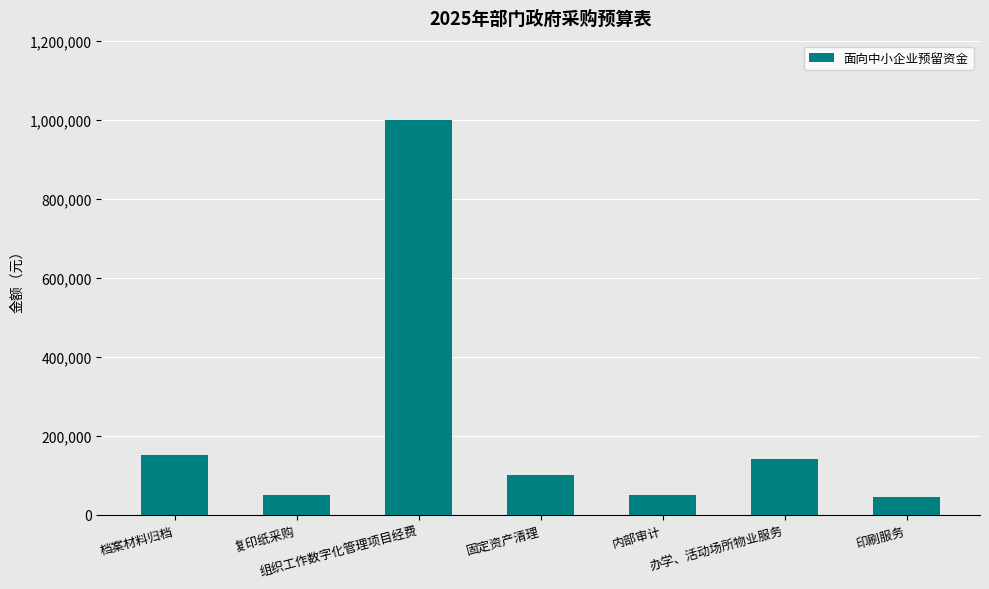

At which label is the value closest to 522500?

档案材料归档